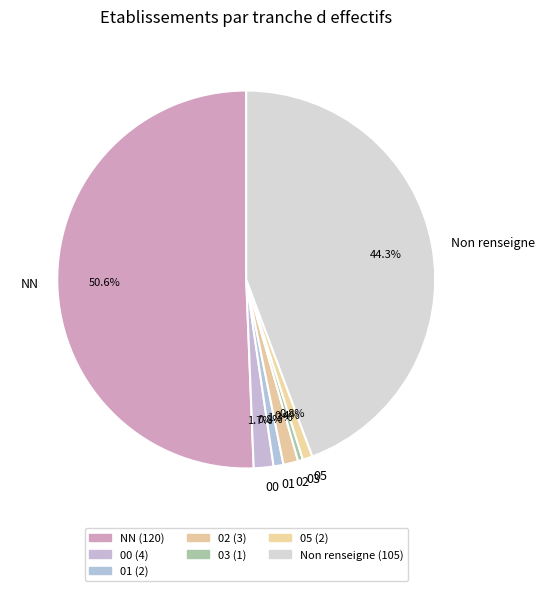

Which category has the biggest portion of the pie?

NN